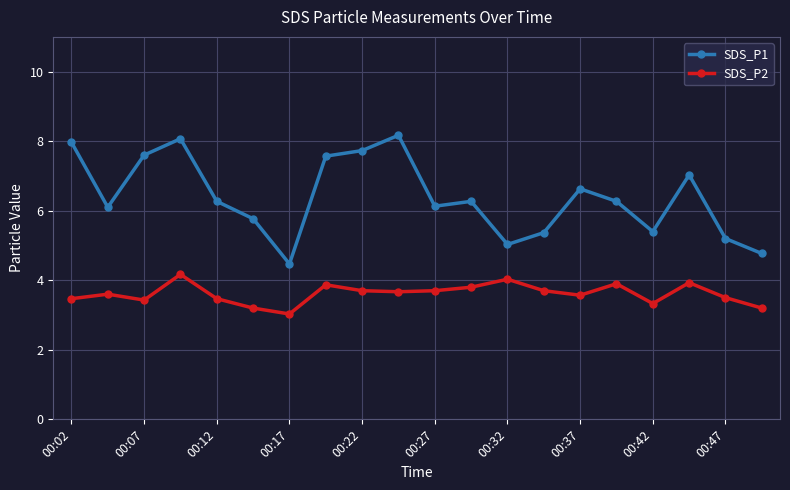

True or false: SDS_P1 and SDS_P2 cross at least once.

False